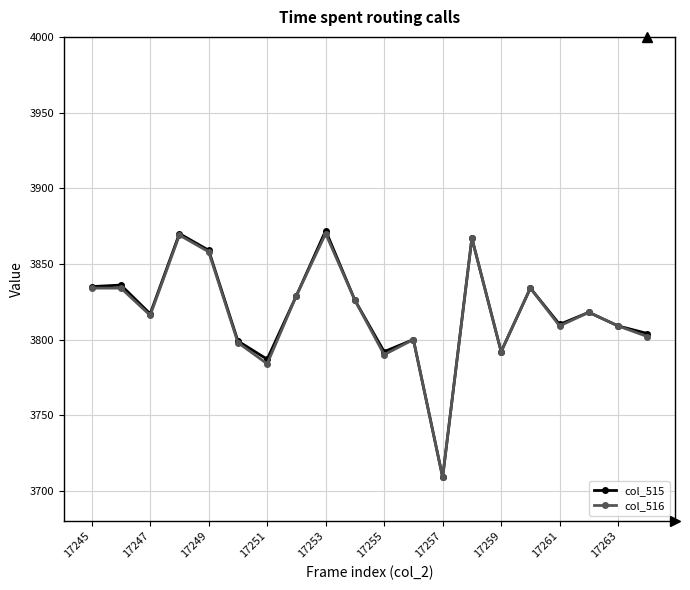

How many lines are shown in the chart?

2